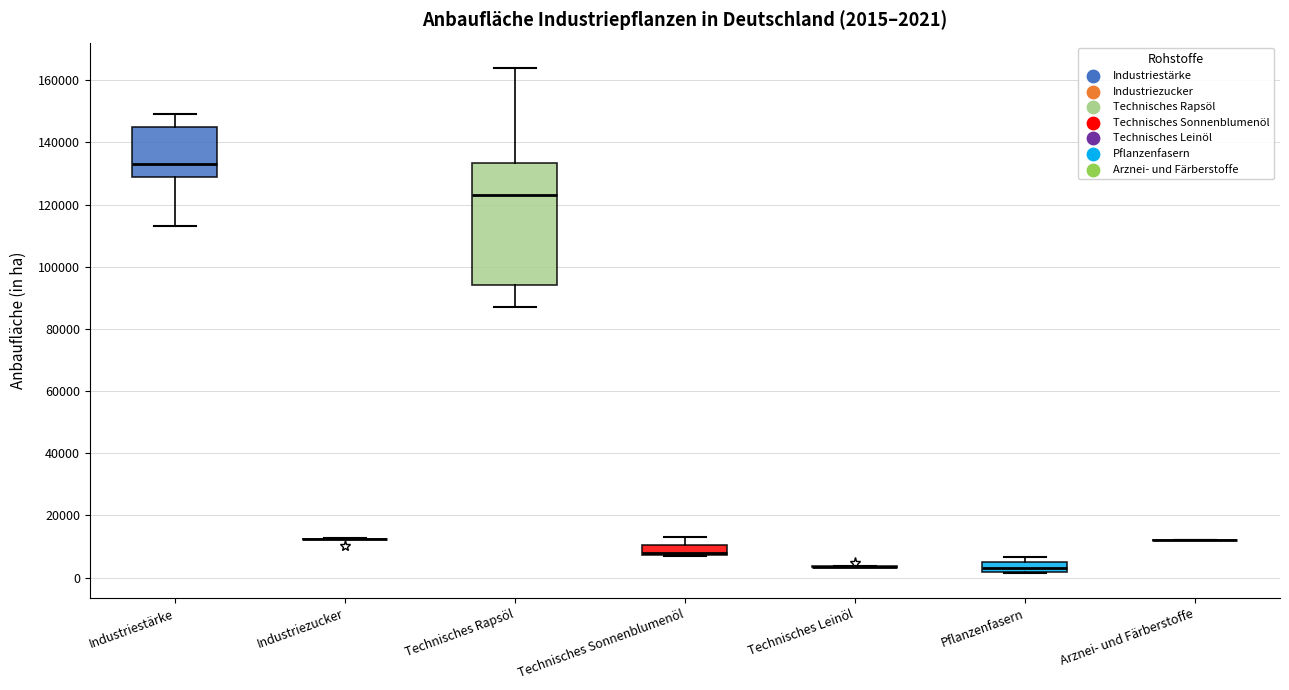

Which box is the tallest, from its lower edge to its upper edge?

Technisches Rapsöl